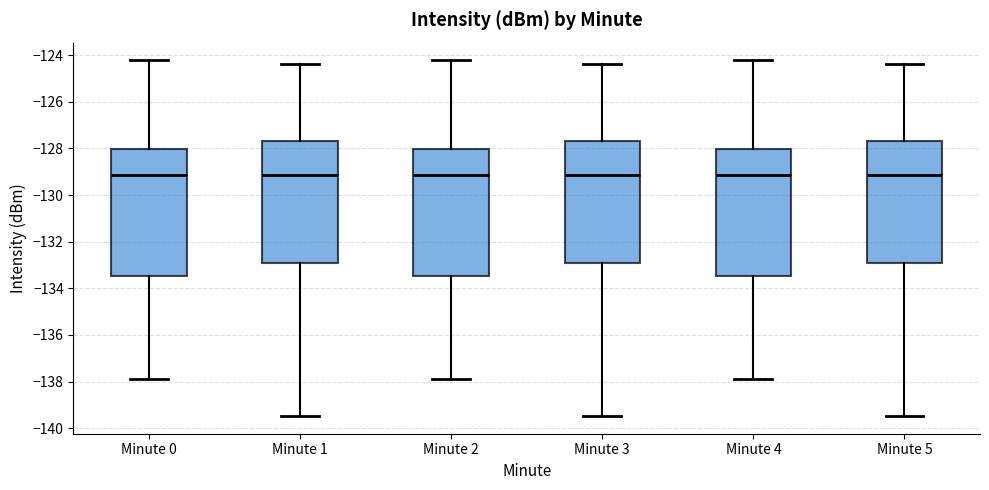

Reading left to right, transcribe this box plot: for each box, give where its median line is, the range the box spans, and where its two whiskers end, as read against the y-axis. The values are not printed on the chart, so give them approximately, as read against the axis.

Minute 0: median -129.2, box -133.4 to -128.0, whiskers -137.8 to -124.2
Minute 1: median -129.2, box -133.0 to -127.6, whiskers -139.4 to -124.4
Minute 2: median -129.2, box -133.4 to -128.0, whiskers -137.8 to -124.2
Minute 3: median -129.2, box -133.0 to -127.6, whiskers -139.4 to -124.4
Minute 4: median -129.2, box -133.4 to -128.0, whiskers -137.8 to -124.2
Minute 5: median -129.2, box -133.0 to -127.6, whiskers -139.4 to -124.4